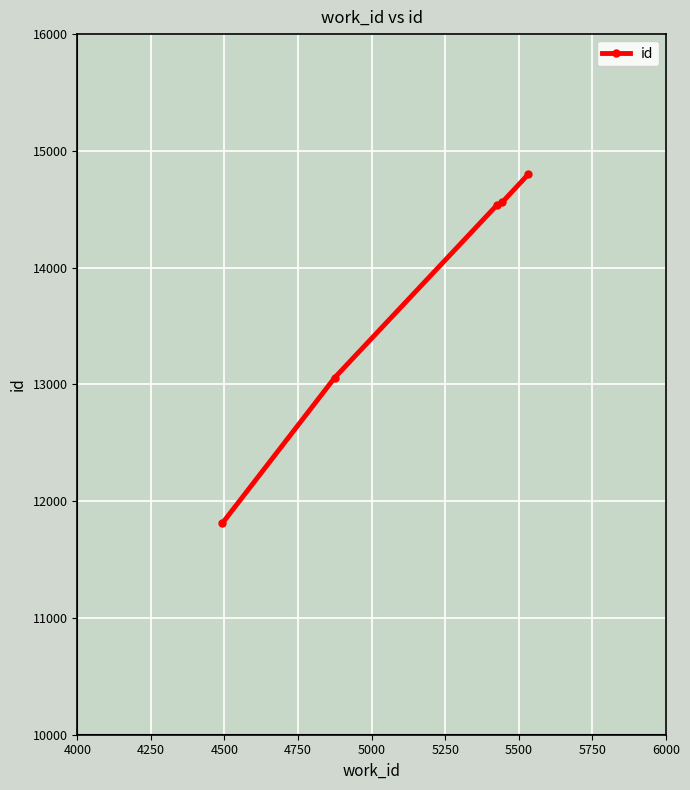

What is the value of the 2nd point from the left?

13059